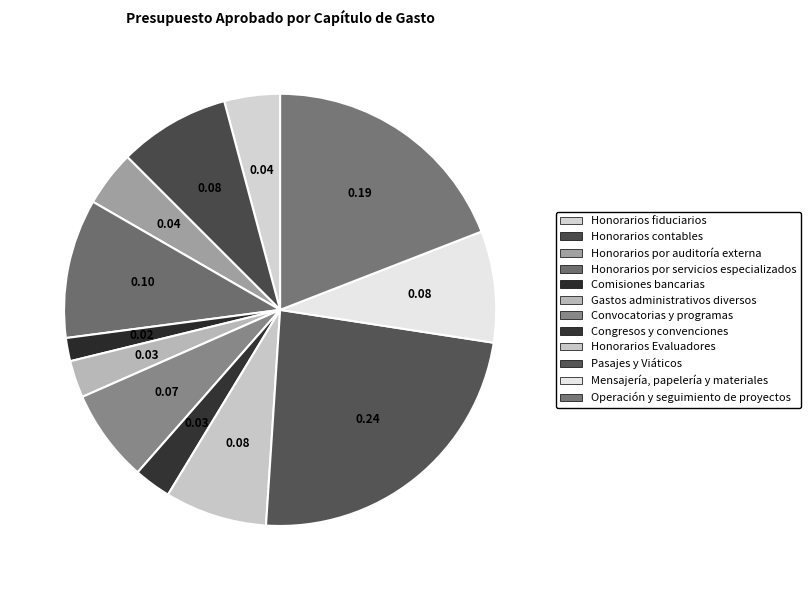

What is the smallest slice in the pie chart?

Comisiones bancarias